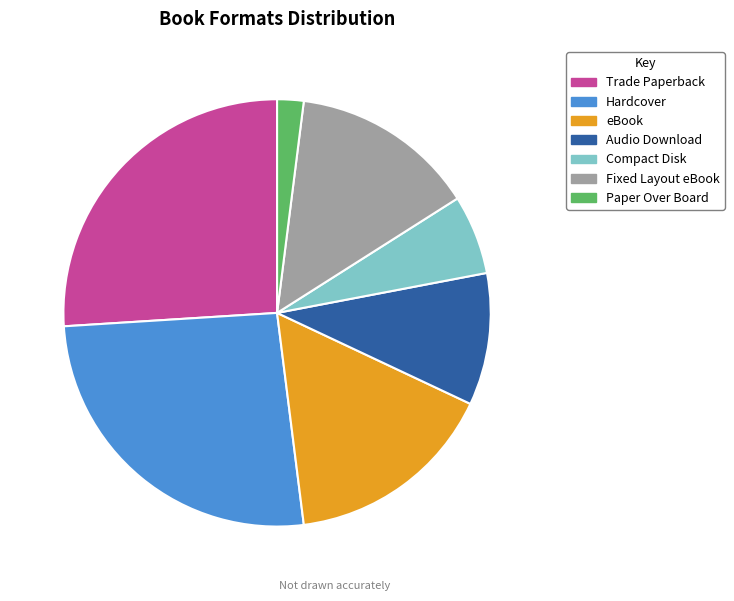

True or false: Trade Paperback accounts for 17% of the total.

False